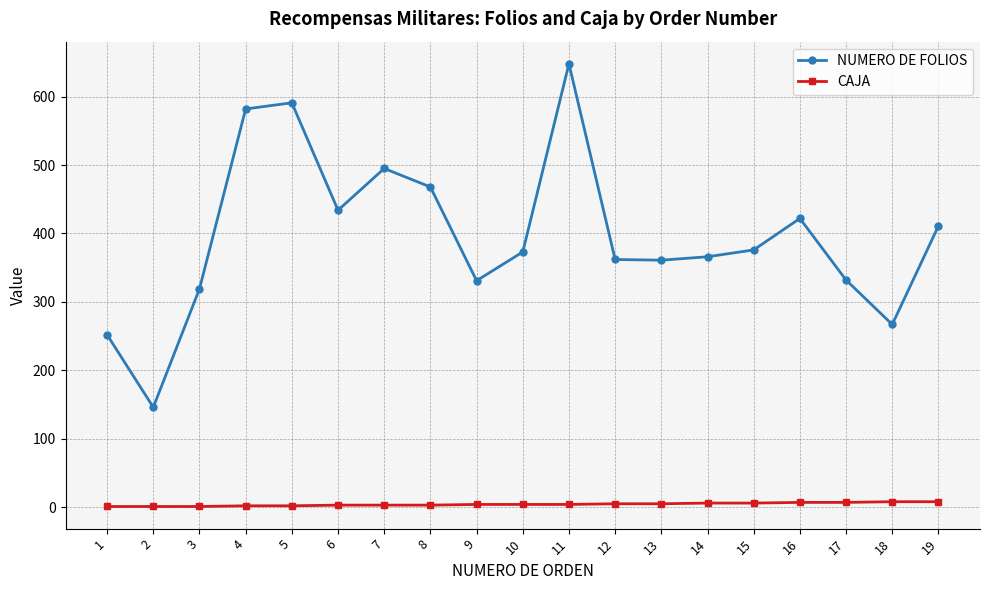

Which series has the largest range (max minus min)?

NUMERO DE FOLIOS